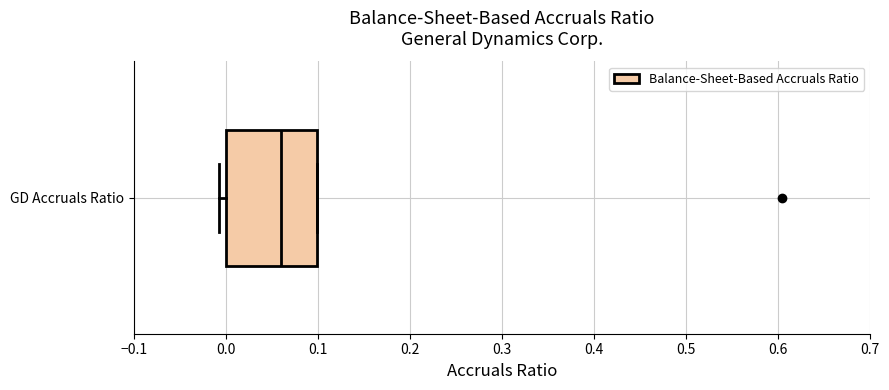

Where is the right edge of the box for GD Accruals Ratio on the x-axis? The values are not printed on the chart, so give them approximately, as read against the axis.

0.10